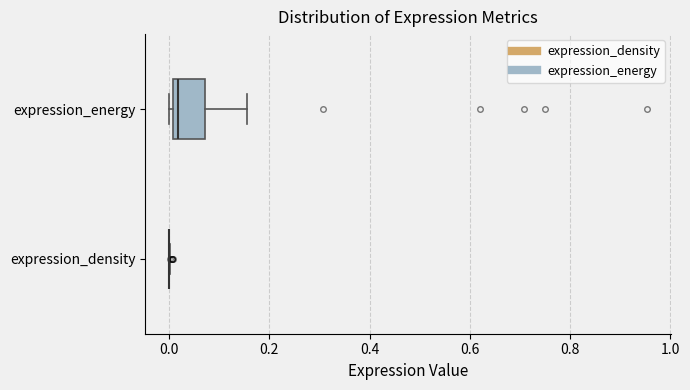

Reading bottom to top, transcribe this box plot: for each box, give where its median line is, the range the box spans, and where its two whiskers end, as read against the x-axis. The values are not printed on the chart, so give them approximately, as read against the axis.

expression_density: box collapsed to a line at 0.00, whiskers 0.00 to 0.00
expression_energy: median 0.02, box 0.00 to 0.08, whiskers 0.00 (just left of the box's left edge) to 0.16